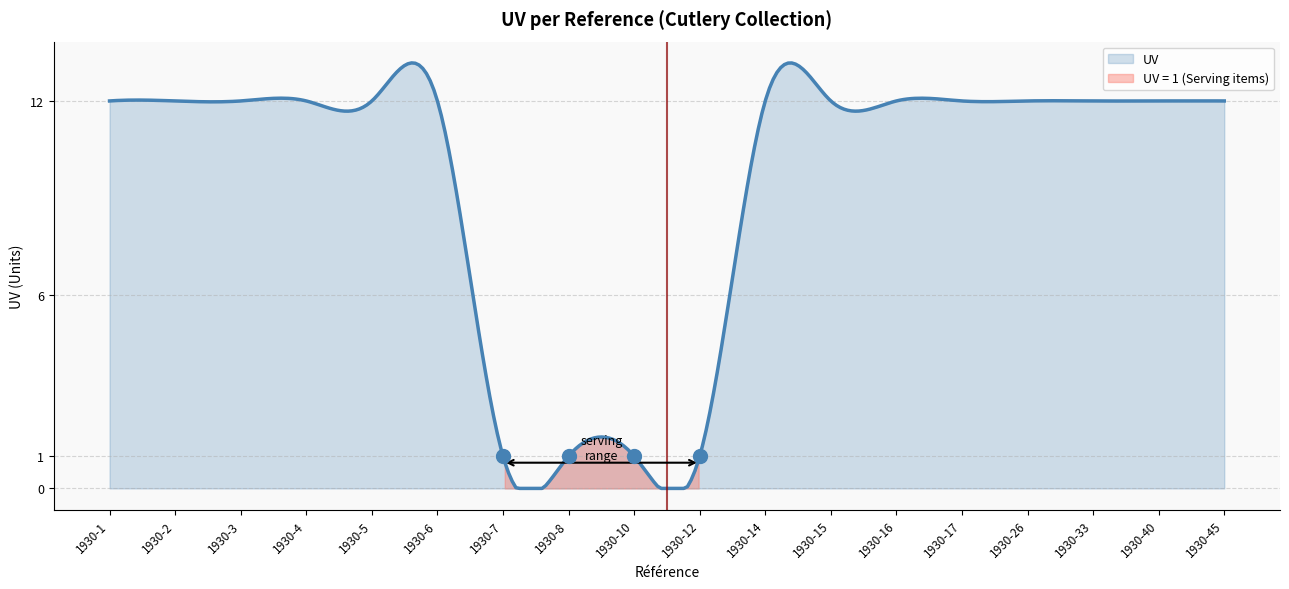

What is the value of the 14th point from the left?

12